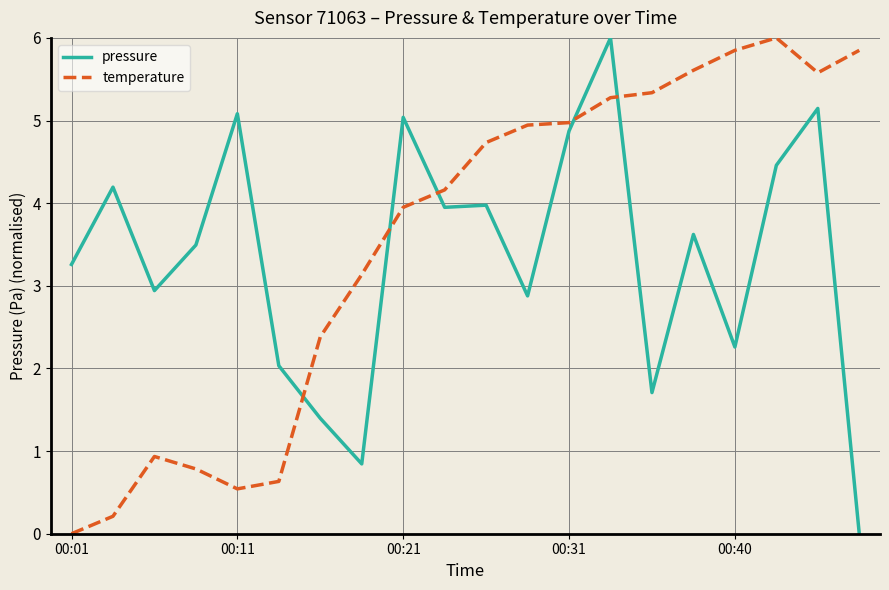

How many times do pressure and temperature cross each other?

5